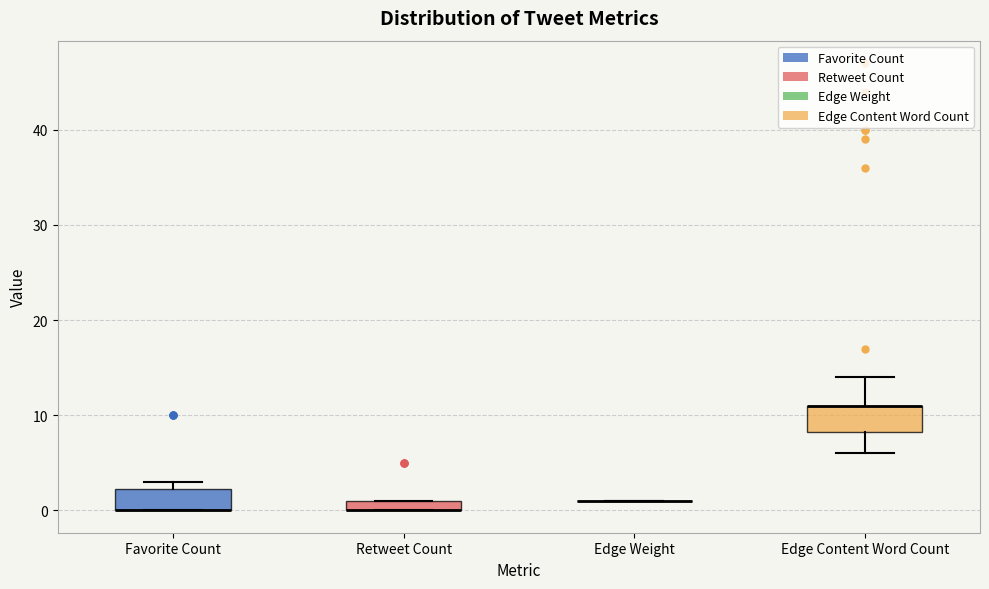

Where is the upper edge of the box for Favorite Count on the y-axis? The values are not printed on the chart, so give them approximately, as read against the axis.

2